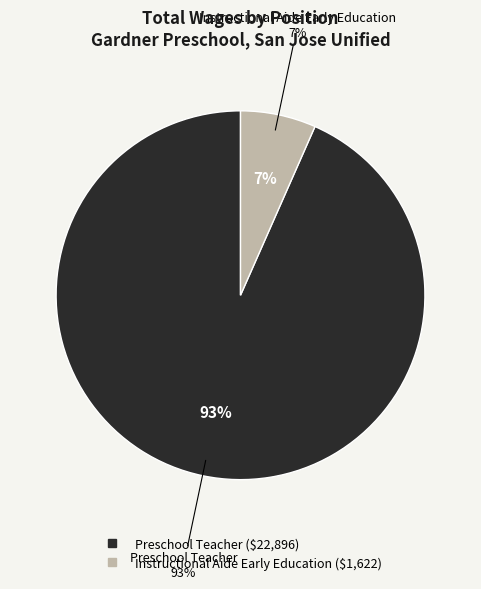

What percentage is the Instructional Aide Early Education slice, to the nearest percent?

7%